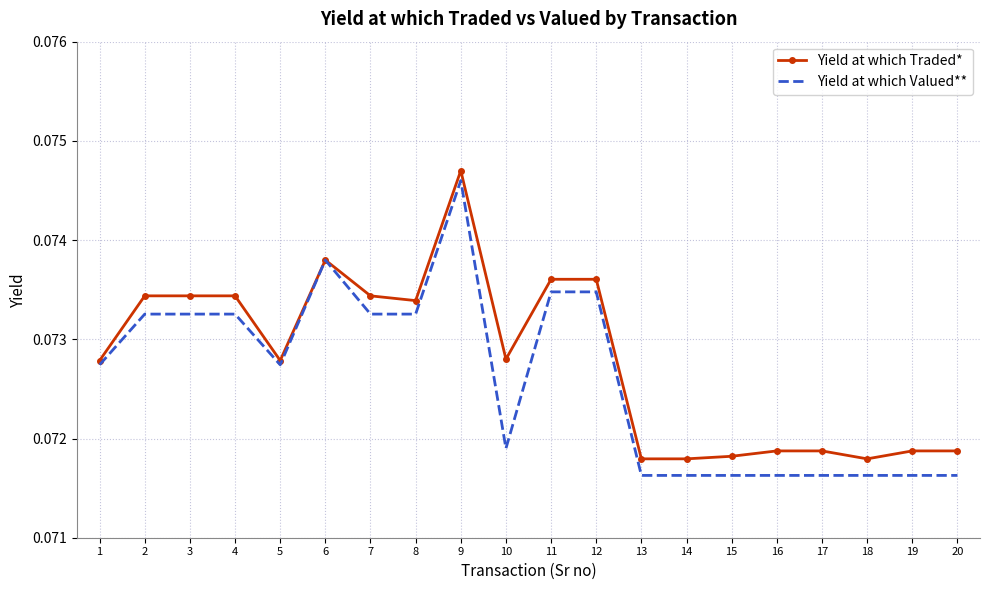

Rank the series by their average value, from lowest to highest.

Yield at which Valued**, Yield at which Traded*